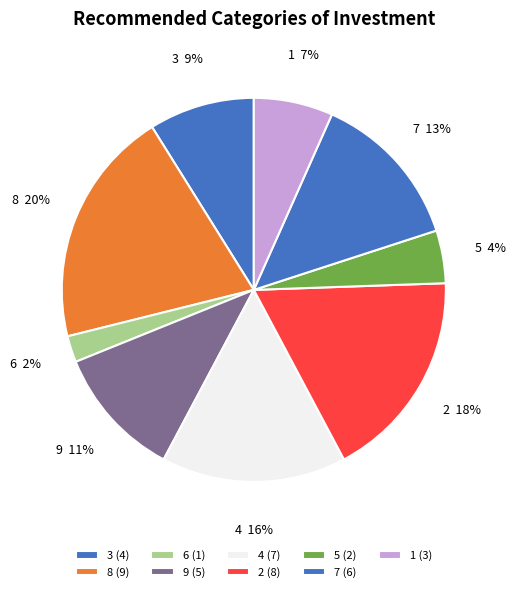

Does any single category account for the majority?

No